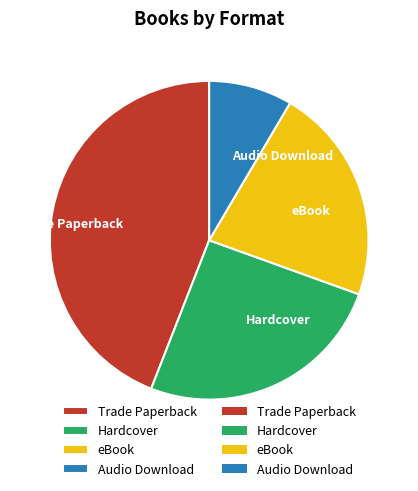

Which category has the smallest portion of the pie?

Audio Download